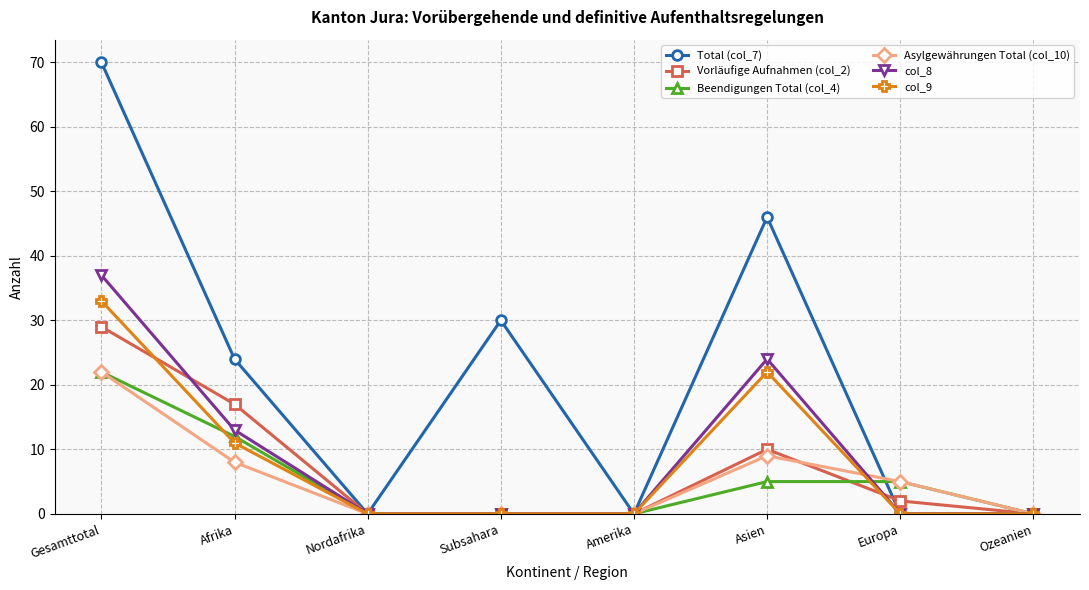

Where is Beendigungen Total (col_4) nearest to the value 11?

Afrika